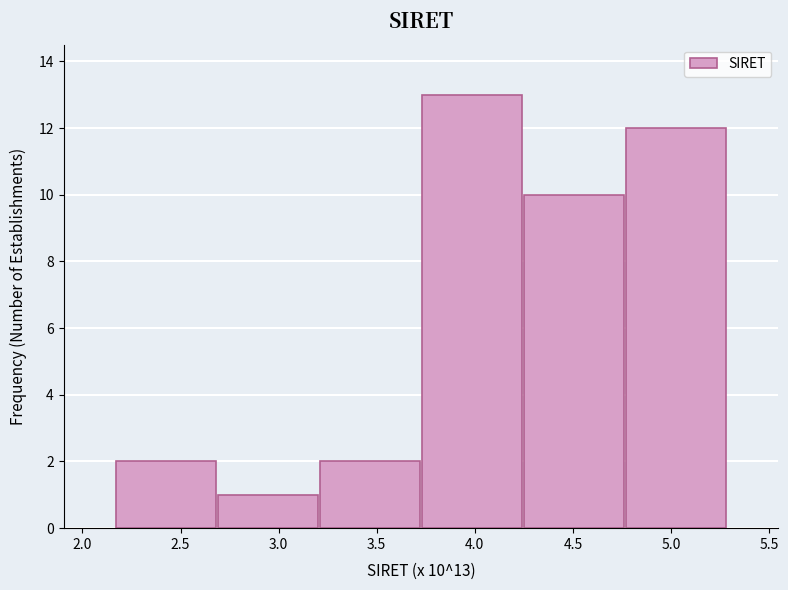

Reading right to left, what are all the values shown in this chart?

5.0=12	4.5=10	4.0=13	3.5=2	3.0=1	2.5=2